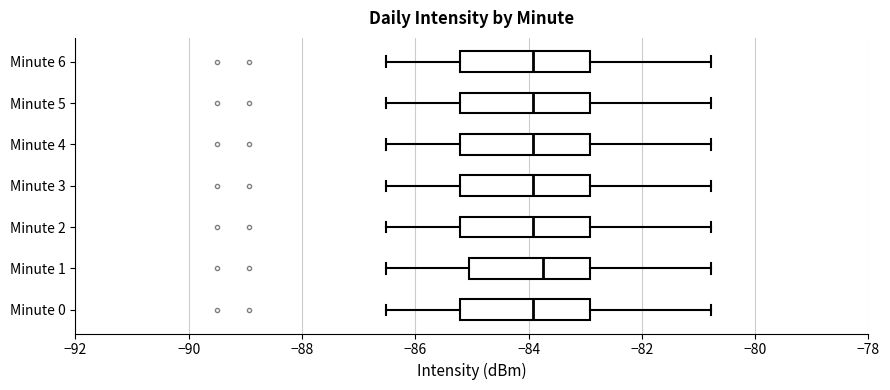

Reading bottom to top, transcribe this box plot: for each box, give where its median line is, the range the box spans, and where its two whiskers end, as read against the x-axis. The values are not printed on the chart, so give them approximately, as read against the axis.

Minute 0: median -84.0, box -85.2 to -83.0, whiskers -86.6 to -80.8
Minute 1: median -83.8, box -85.0 to -83.0, whiskers -86.6 to -80.8
Minute 2: median -84.0, box -85.2 to -83.0, whiskers -86.6 to -80.8
Minute 3: median -84.0, box -85.2 to -83.0, whiskers -86.6 to -80.8
Minute 4: median -84.0, box -85.2 to -83.0, whiskers -86.6 to -80.8
Minute 5: median -84.0, box -85.2 to -83.0, whiskers -86.6 to -80.8
Minute 6: median -84.0, box -85.2 to -83.0, whiskers -86.6 to -80.8